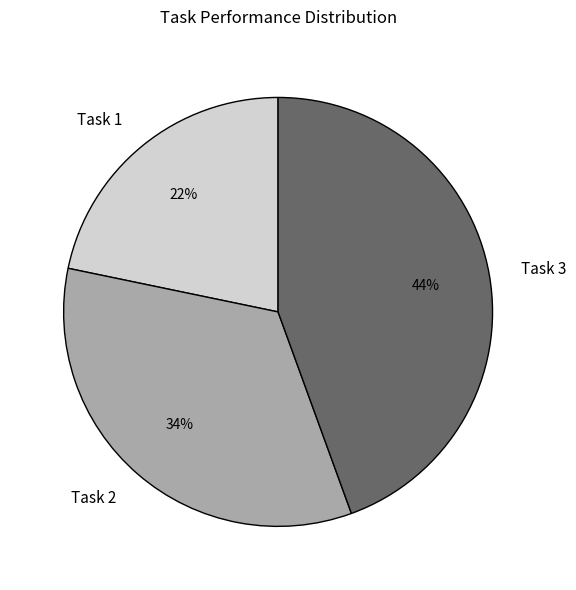

To the nearest percent, what percentage of the pie is Task 1?

22%